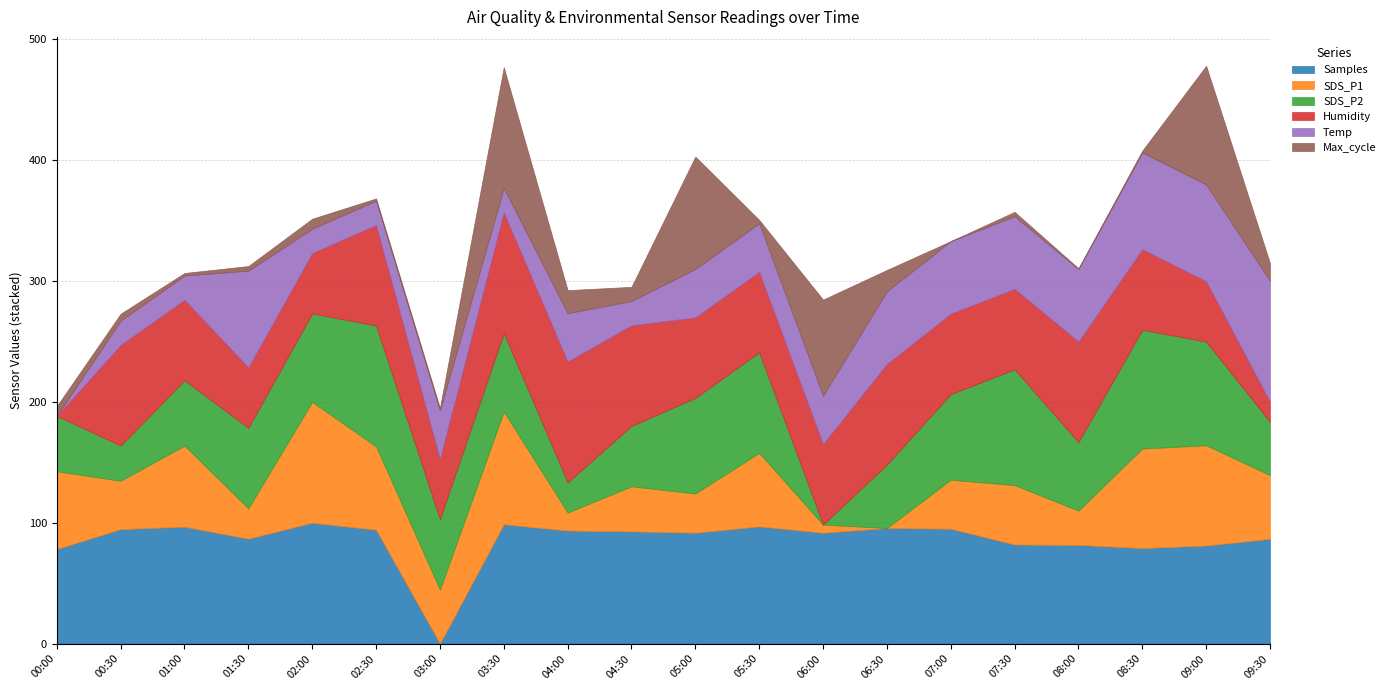

What is the total value across all series at 09:30?

314.9